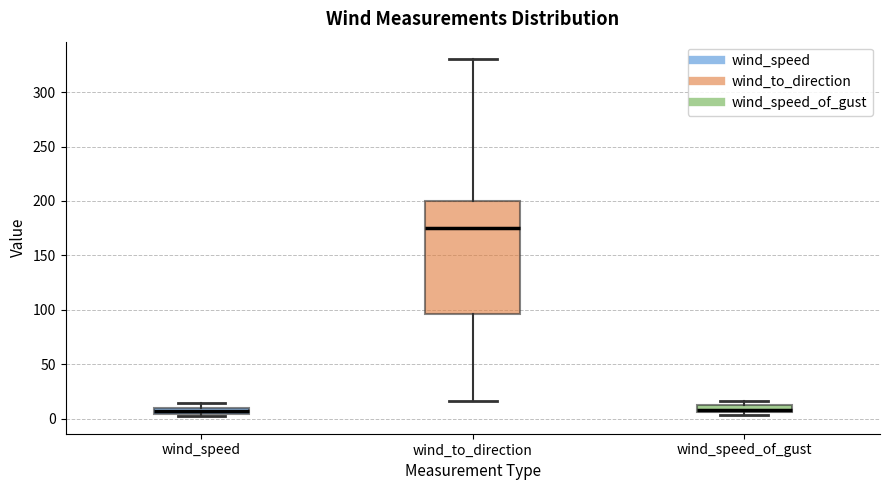

Where is the lower edge of the box for wind_speed_of_gust on the y-axis? The values are not printed on the chart, so give them approximately, as read against the axis.

5